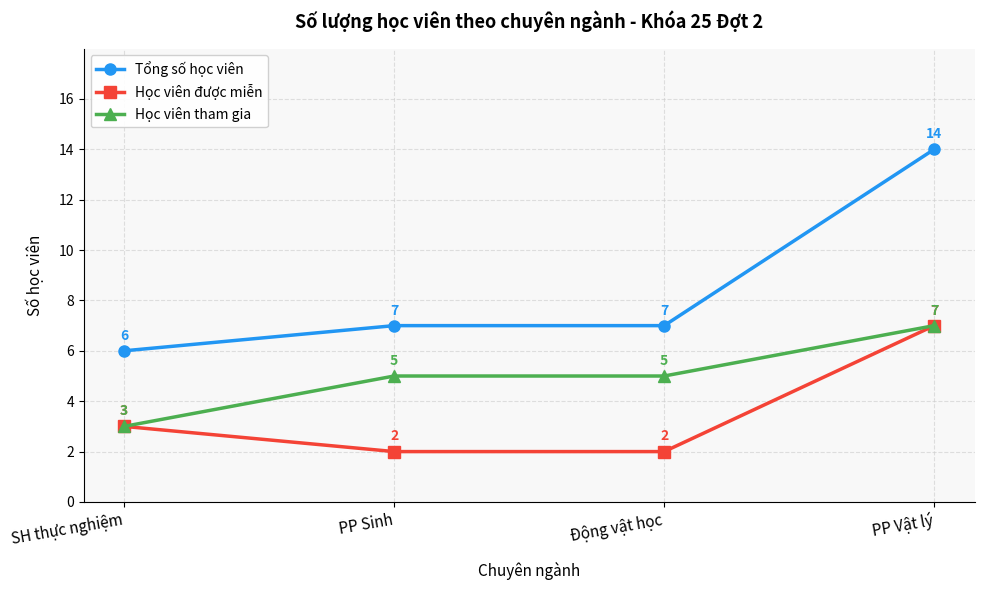

True or false: Tổng số học viên and Học viên tham gia cross at least once.

False